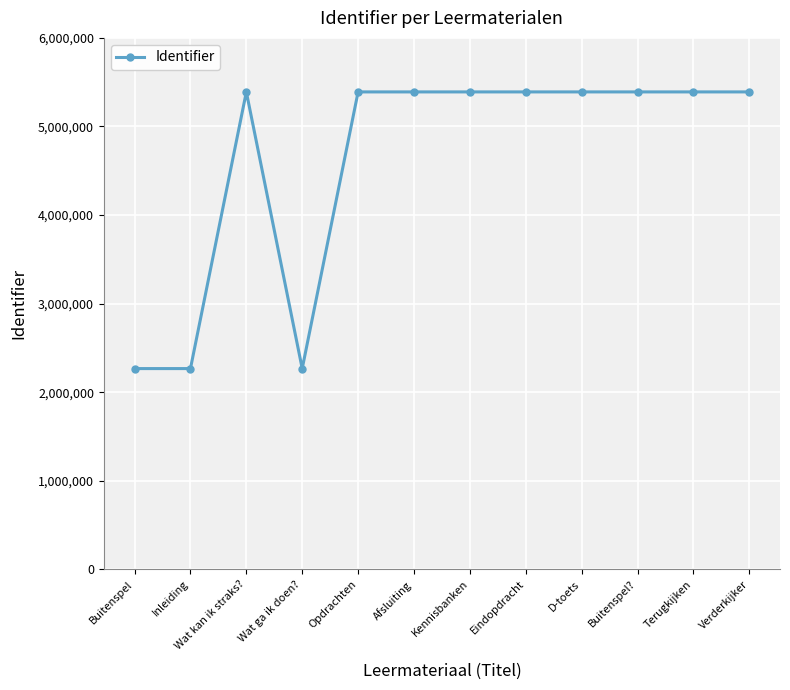

True or false: the data shows 3755492 at Inleiding.

False